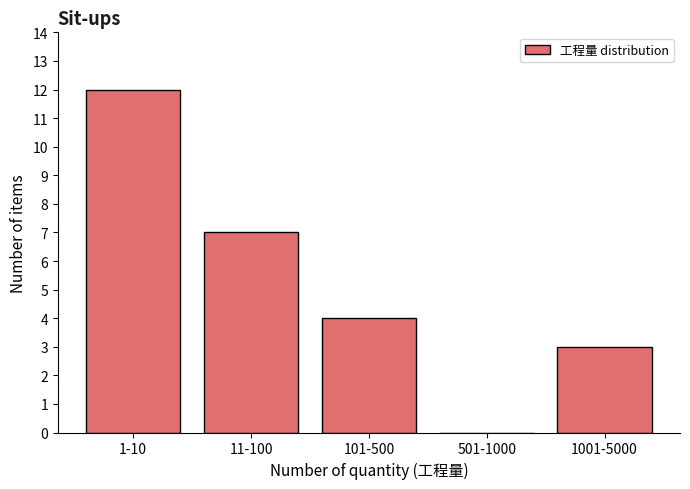

Reading left to right, list all the values displayed in this chart.

1-10=12	11-100=7	101-500=4	501-1000=0	1001-5000=3